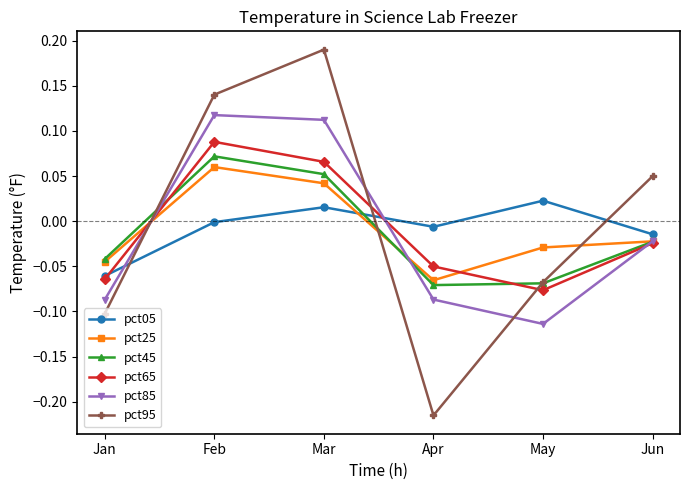

At Apr, list the series in order from largest to smallest.

pct05, pct65, pct25, pct45, pct85, pct95